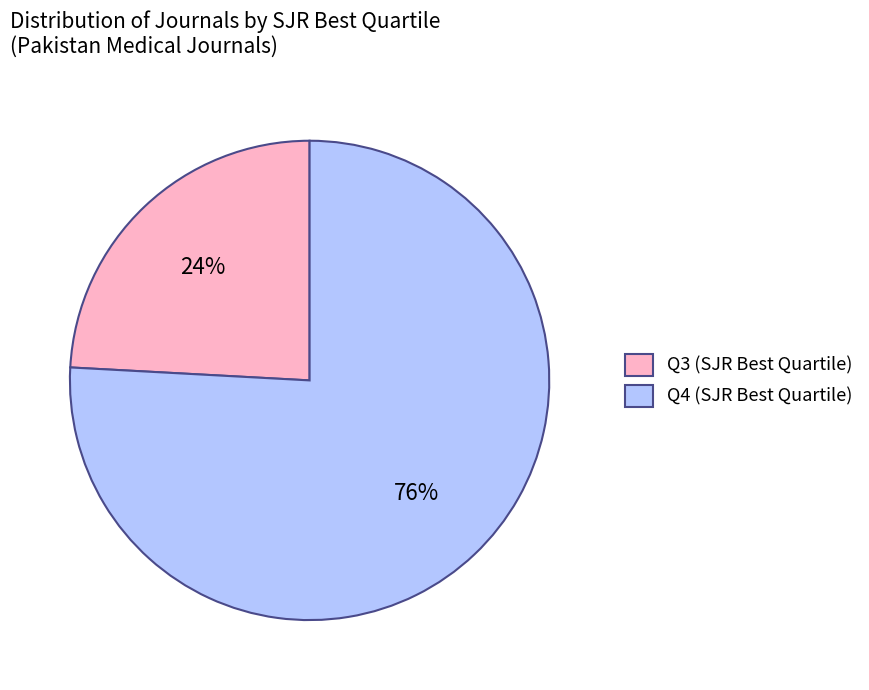

Rank the categories by value from highest to lowest.

Q4, Q3